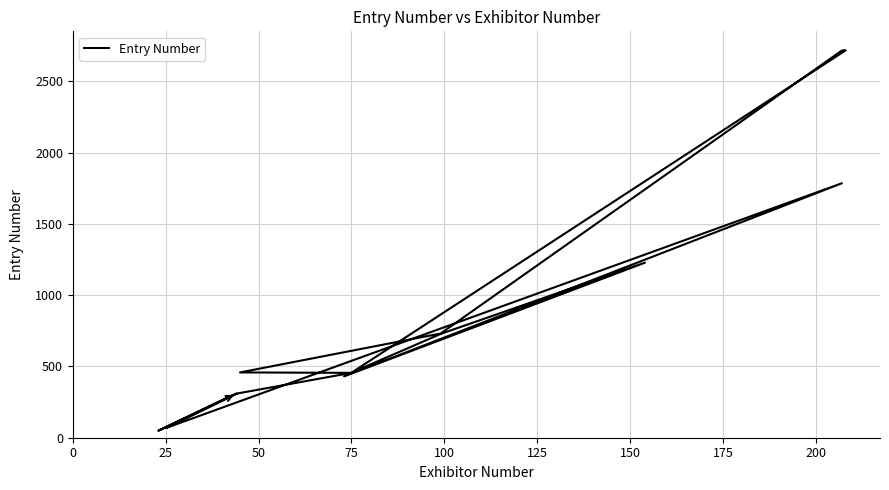

Reading left to right, what are all the values shown in this chart?

299	49	309	455	458	731	2716	2717	456	728	1228	430	1785	77	67	308